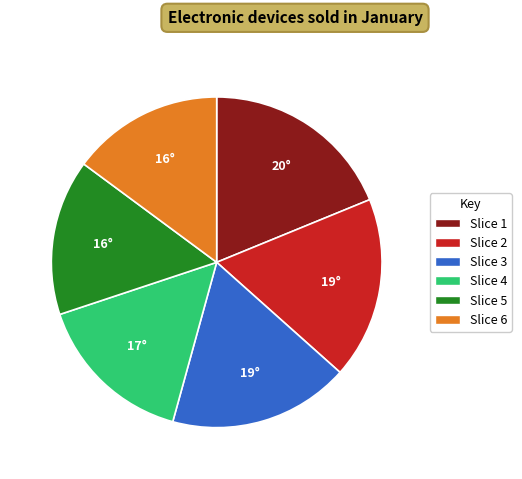

Is there any slice that represents more than half of the pie?

No